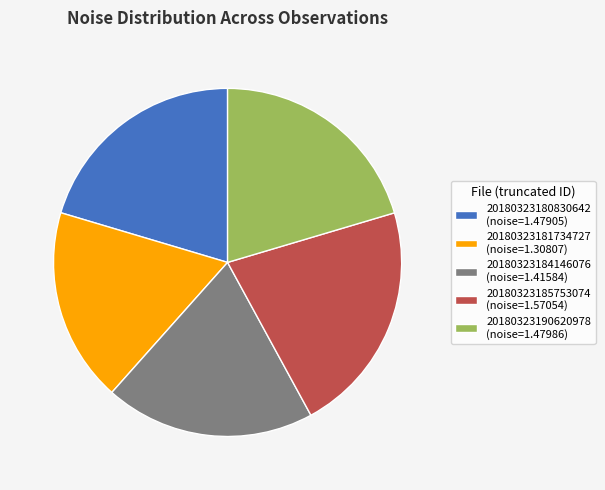

Which slice is the smallest?

20180323181734727